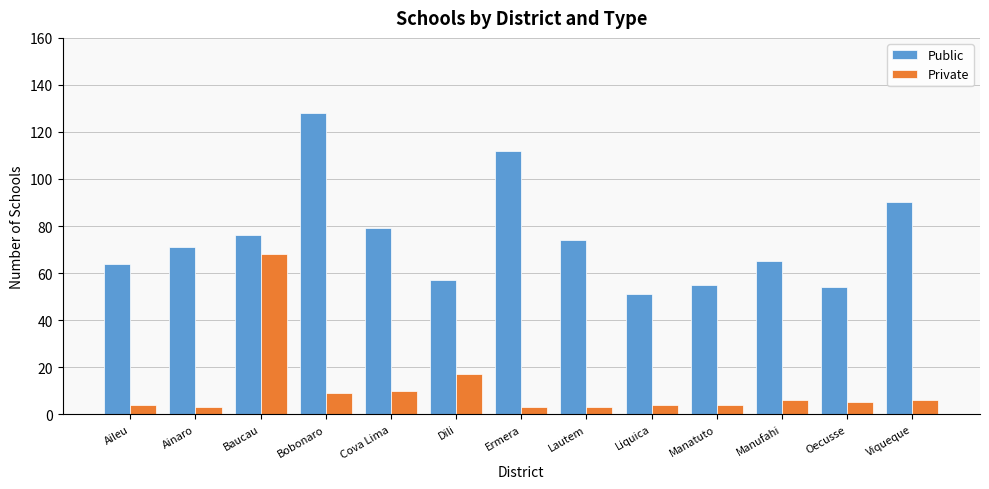

At Ainaro, list the series in order from largest to smallest.

Public, Private